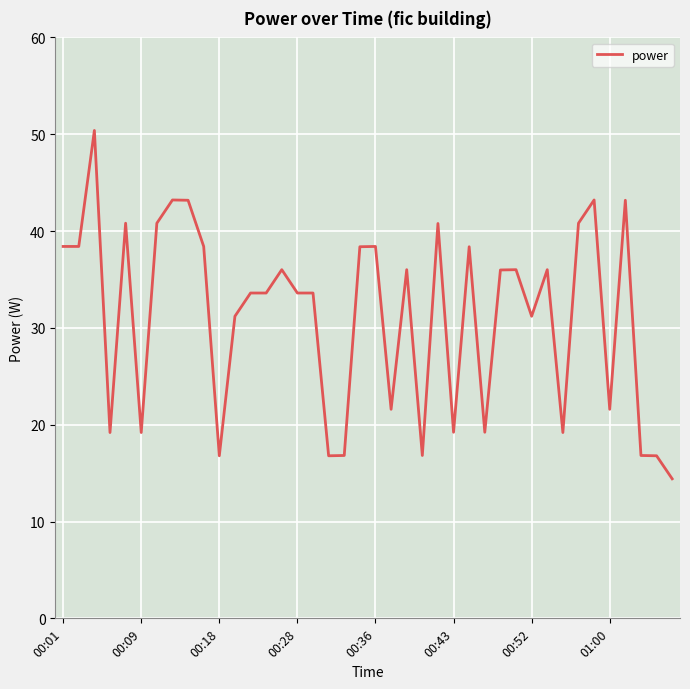

Reading right to left, extract all data points from this chart.

14.4	16.8	16.8	43.2	21.6	43.2	40.8	19.2	36.0	31.2	36.0	36.0	19.2	38.4	19.2	40.8	16.8	36.0	21.6	38.4	38.4	16.8	16.8	33.6	33.6	36.0	33.6	33.6	31.2	16.8	38.4	43.2	43.2	40.8	19.2	40.8	19.2	50.4	38.4	38.4